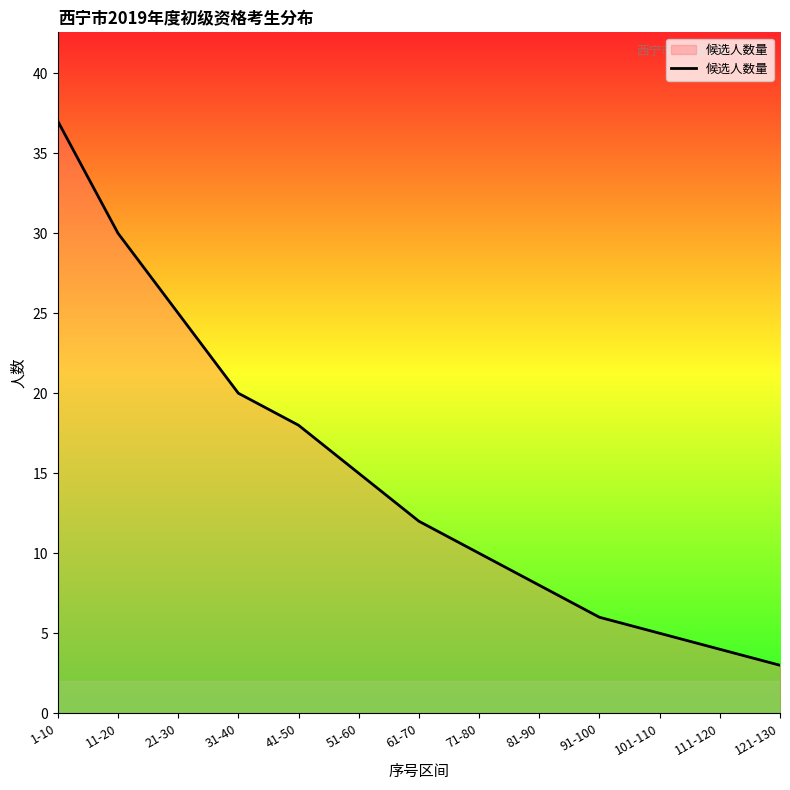

Is it true that the value at 81-90 is 4?

False